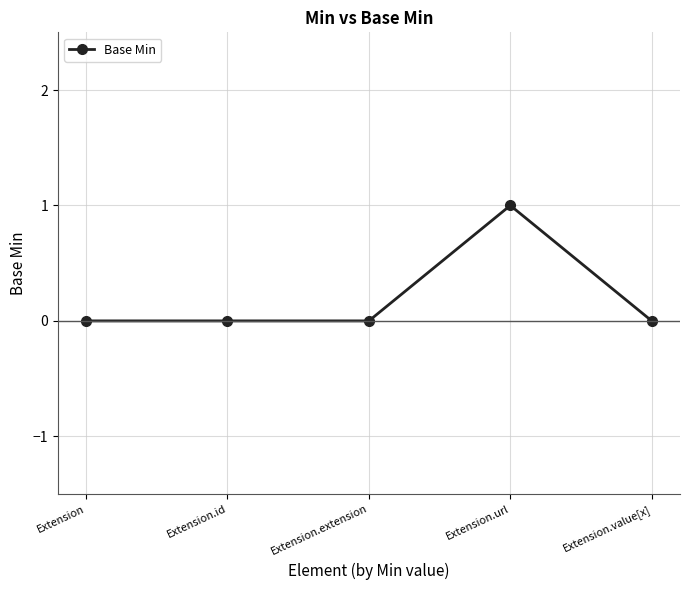

What is the change in value from Extension.id to Extension.url?

+1